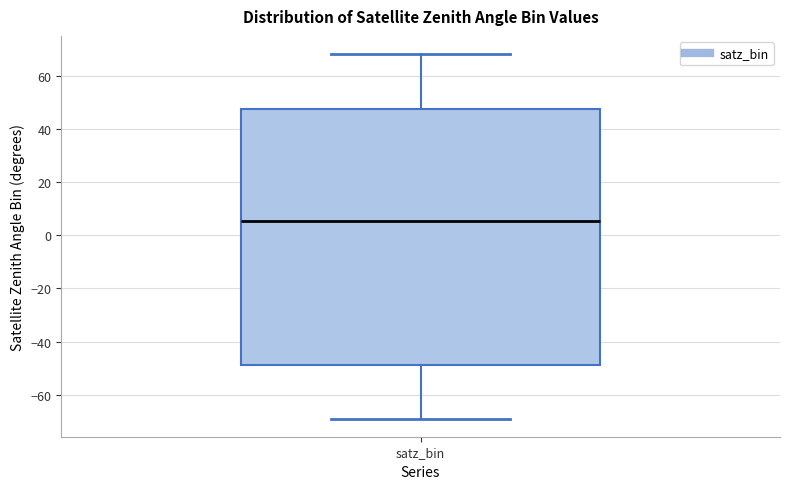

Where does the upper whisker of the box for satz_bin end on the y-axis? The values are not printed on the chart, so give them approximately, as read against the axis.

68